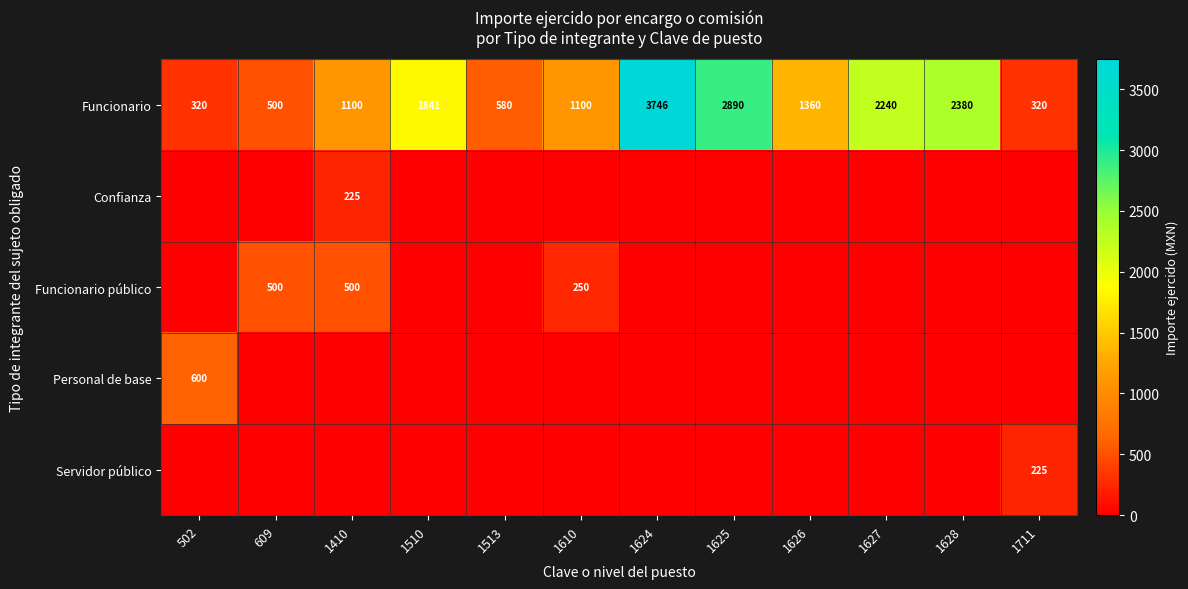

Which label corresponds to the smallest value in the chart?

502